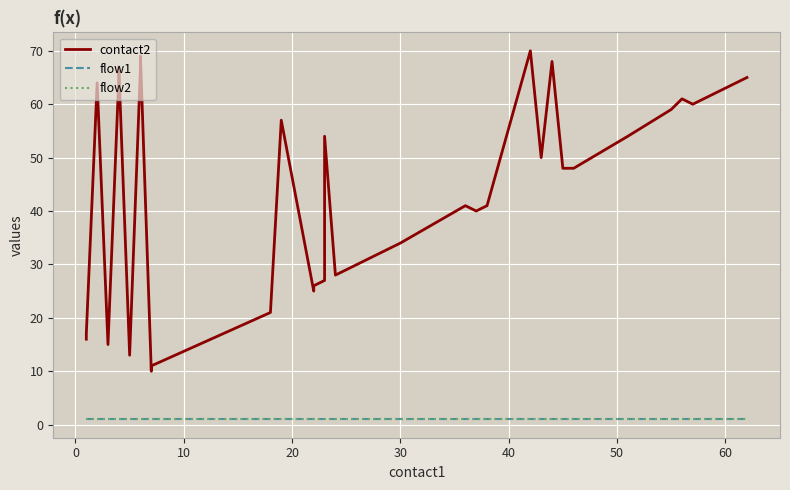

How many categories are shown in the chart?

37